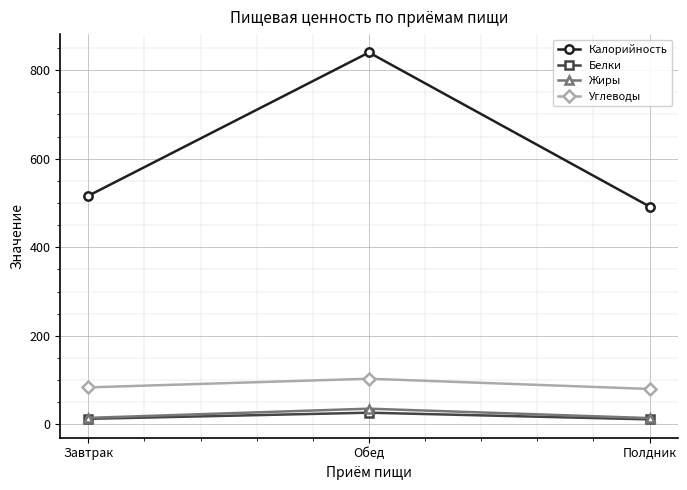

At which category is the sum across all series the highest?

Обед